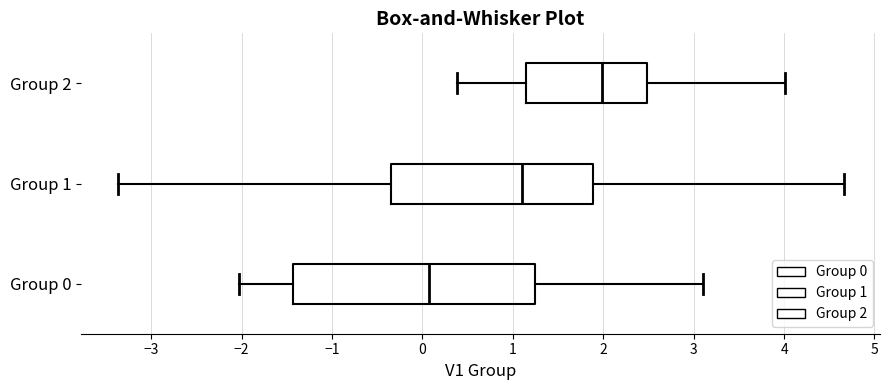

Reading bottom to top, transcribe this box plot: for each box, give where its median line is, the range the box spans, and where its two whiskers end, as read against the x-axis. The values are not printed on the chart, so give them approximately, as read against the axis.

Group 0: median 0.1, box -1.4 to 1.2, whiskers -2.0 to 3.1
Group 1: median 1.1, box -0.3 to 1.9, whiskers -3.4 to 4.7
Group 2: median 2.0, box 1.1 to 2.5, whiskers 0.4 to 4.0